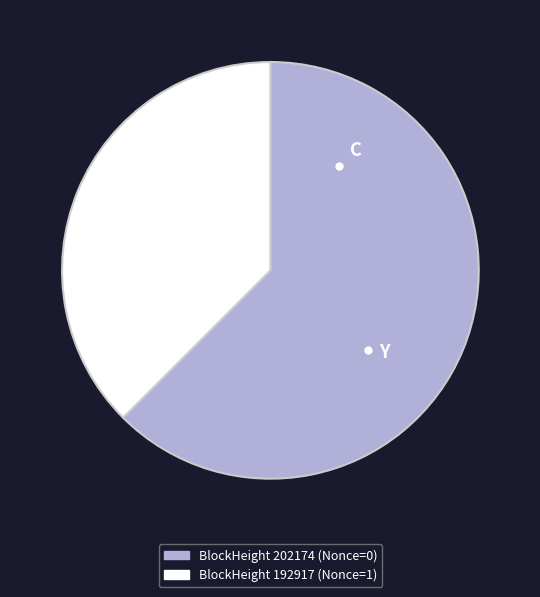

Count the number of slices in the pie.

2